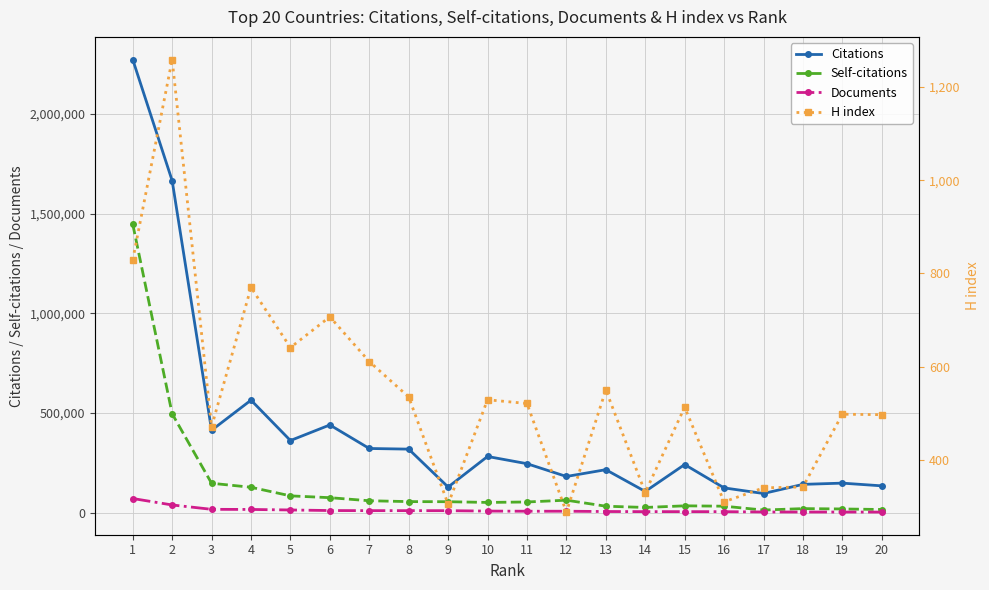

Is the value of Self-citations at 6 greater than the value of Citations at 6?

No